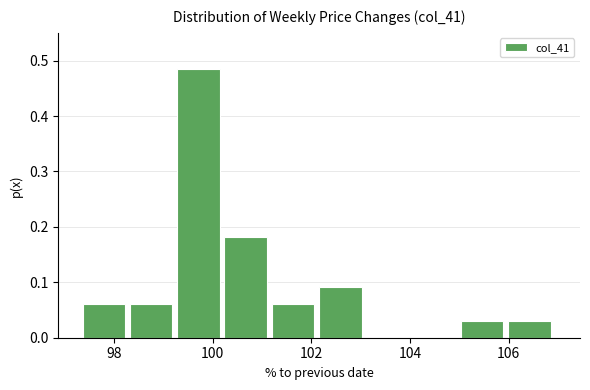

Reading left to right, transcribe this chart: for each bar, give the range it covers on the x-axis and its height. Neither the bar edges nor the heights are printed on the chart, so give them approximately, as read against the axes.

97.4 to 98.4: 0.06
98.4 to 99.2: 0.06
99.2 to 100.2: 0.48
100.2 to 101.2: 0.18
101.2 to 102.2: 0.06
102.2 to 103.2: 0.09
103.2 to 104.0: 0
104.0 to 105.0: 0
105.0 to 106.0: 0.03
106.0 to 107.0: 0.03